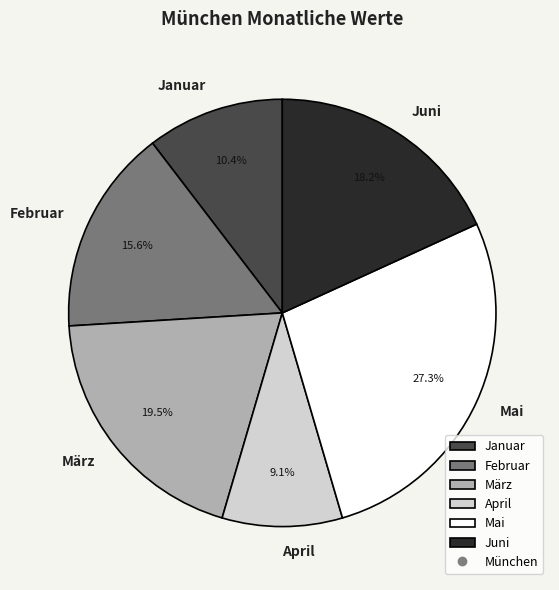

Does any single category account for the majority?

No